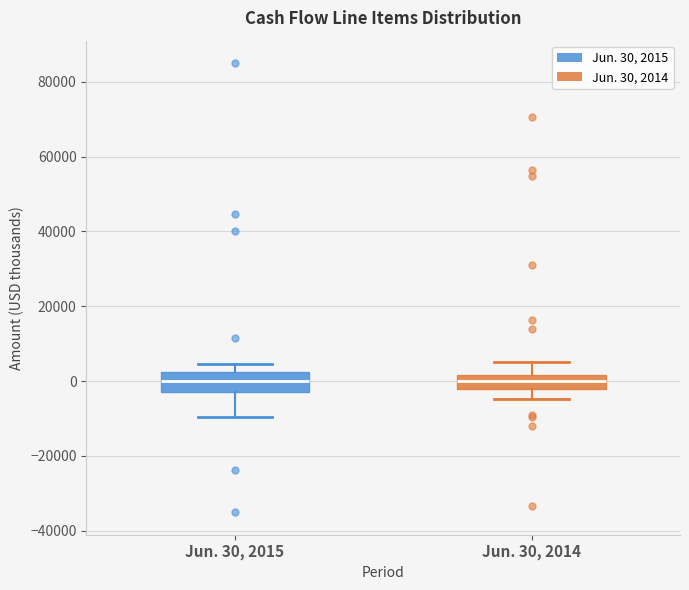

Reading left to right, transcribe this box plot: for each box, give where its median line is, the range the box spans, and where its two whiskers end, as read against the y-axis. The values are not printed on the chart, so give them approximately, as read against the axis.

Jun. 30, 2015: median 0, box -2000 to 2000, whiskers -10000 to 4000
Jun. 30, 2014: median 0, box -2000 to 2000, whiskers -4000 to 6000